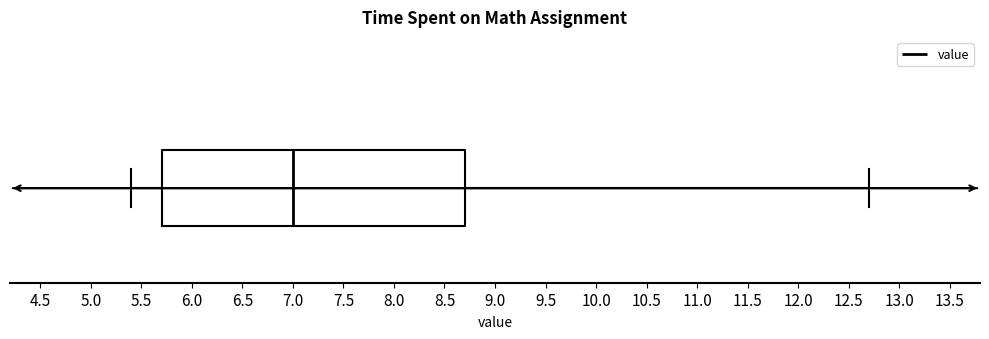

Transcribe this box plot: give where the median line is, the range the box spans, and where the two whiskers end, as read against the x-axis. The values are not printed on the chart, so give them approximately, as read against the axis.

median 7.0, box 5.7 to 8.7, whiskers 5.4 to 12.7